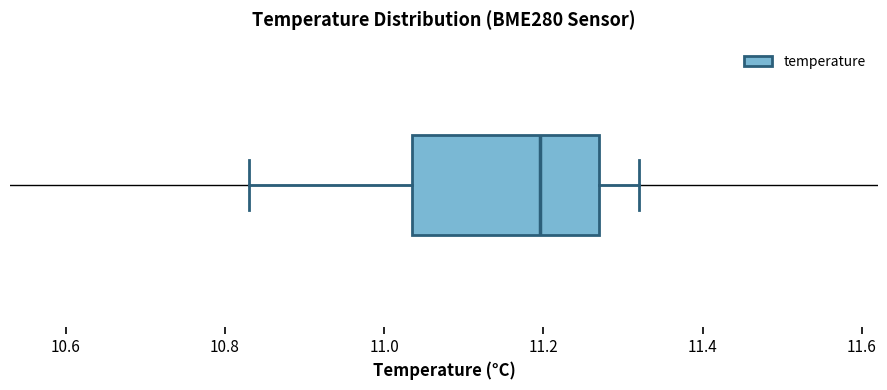

Where does the left whisker of the box end on the x-axis? The values are not printed on the chart, so give them approximately, as read against the axis.

10.84